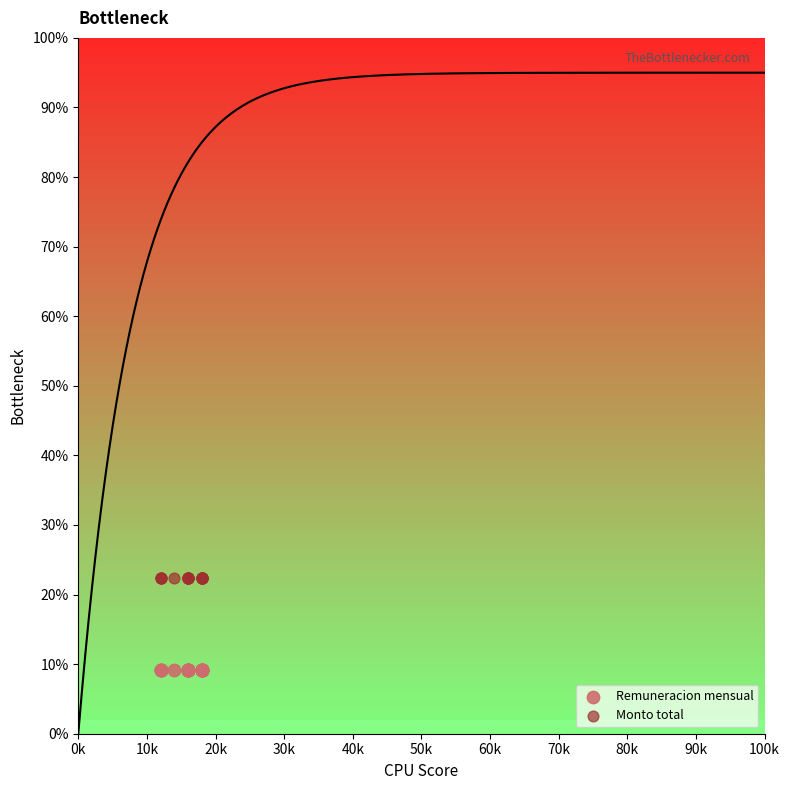

Which series contains the lowest Y value?

Remuneracion mensual